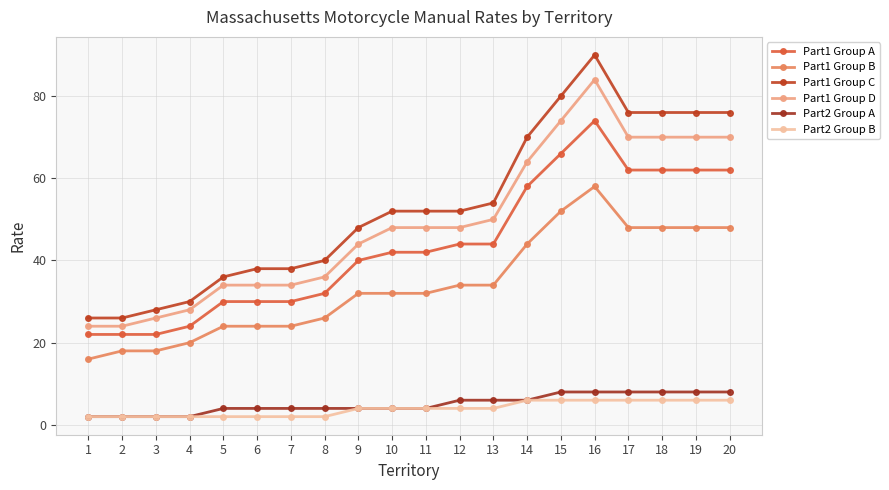

What is the sum of the Part2 Group A values at 17 and 16?

16